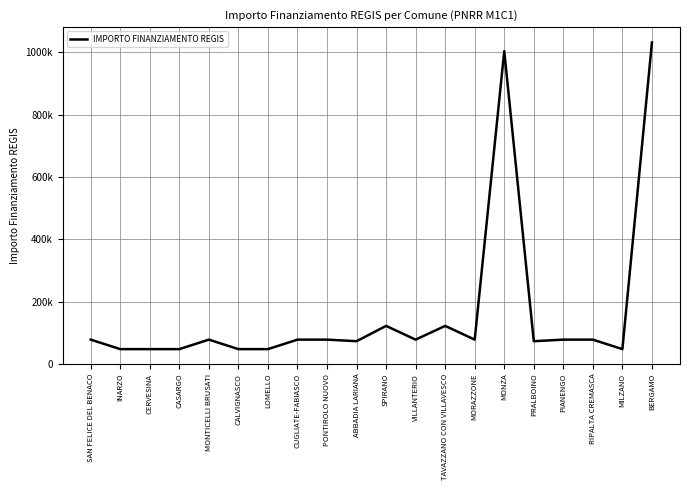

What is the difference between the values at ABBADIA LARIANA and MONTICELLI BRUSATI?

5069